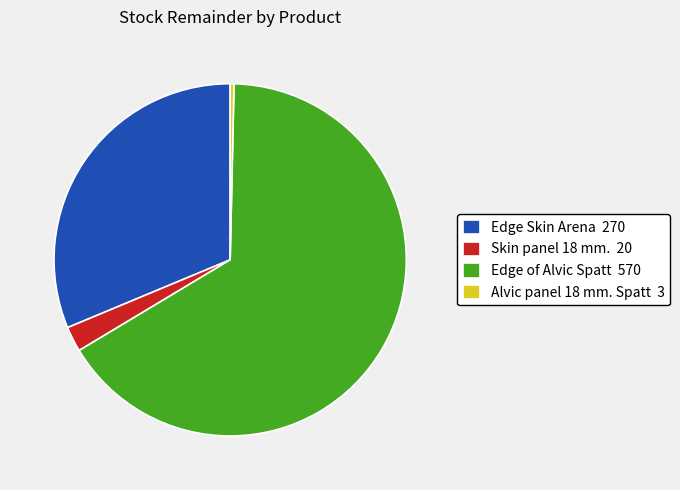

Between Alvic panel 18 mm. Spatt and Edge Skin Arena, which is larger?

Edge Skin Arena